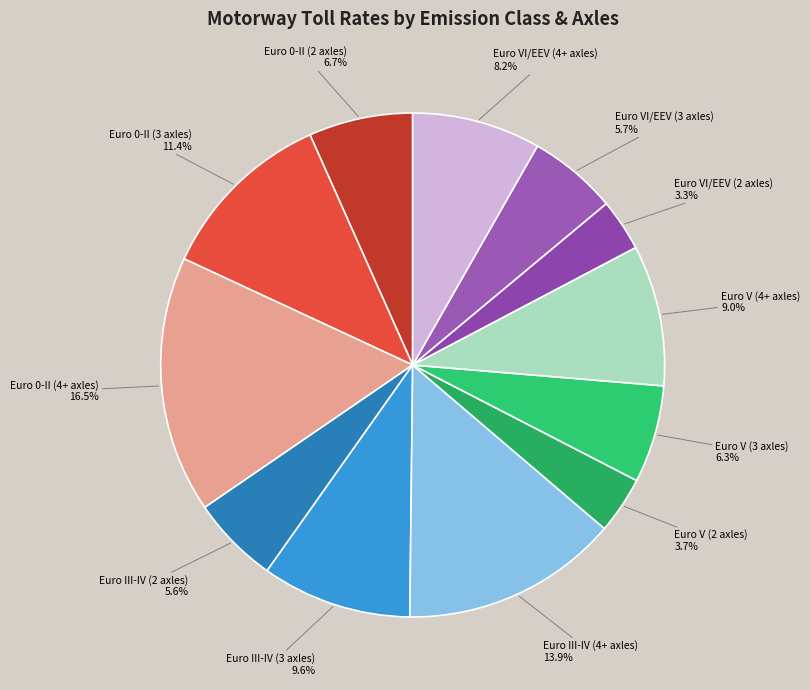

Count the number of slices in the pie.

12